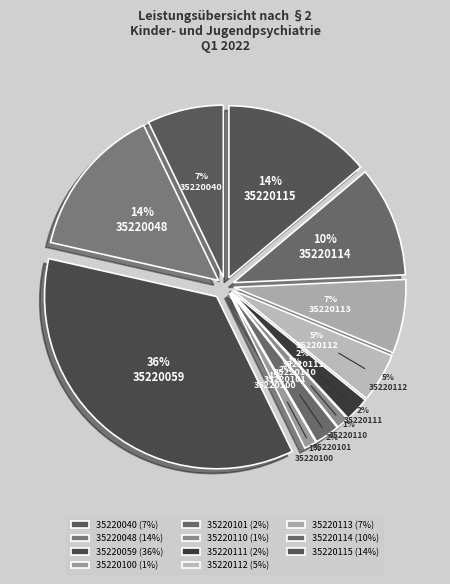

Which has a higher value, 35220100 or 35220059?

35220059